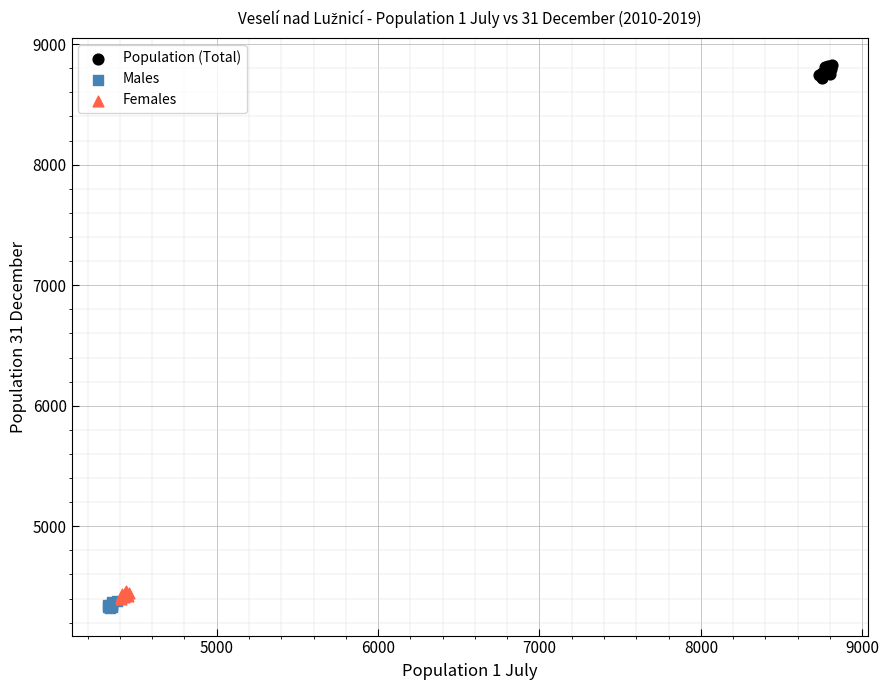

Which series contains the highest Y value?

Population (Total)